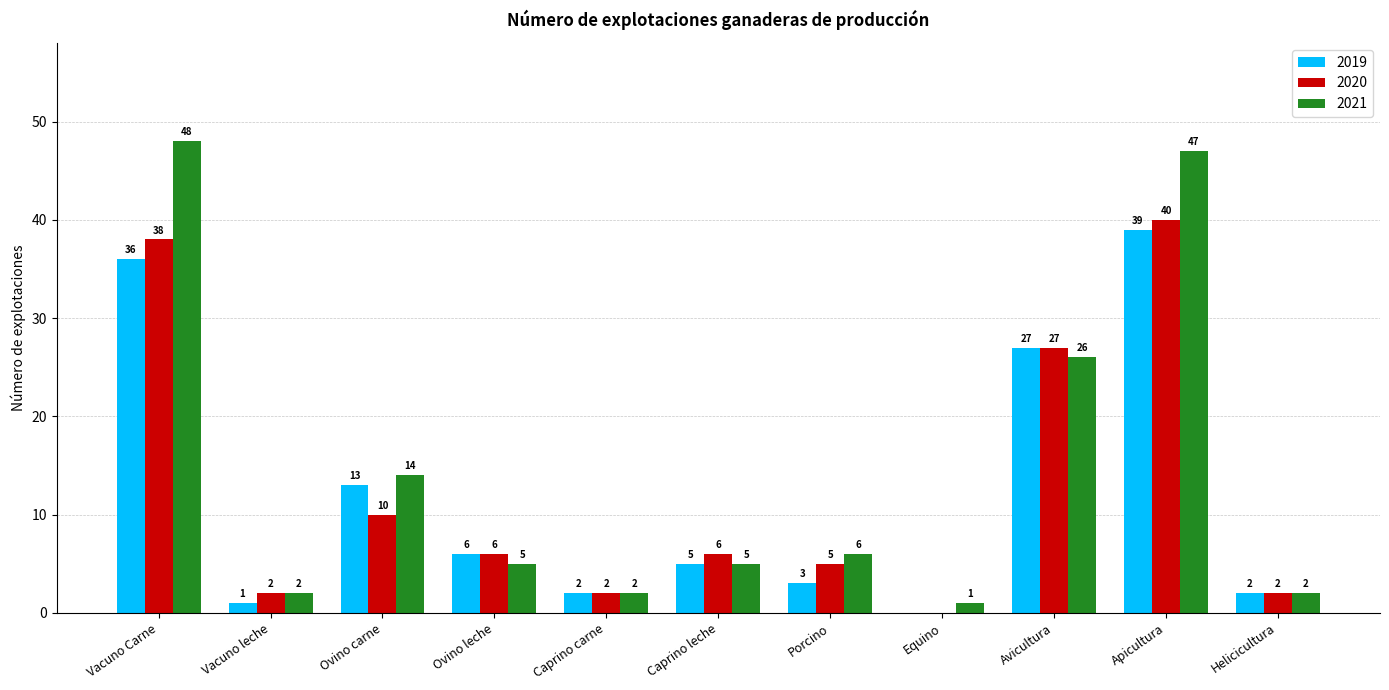

What are all the series names shown in the legend?

2019, 2020, 2021